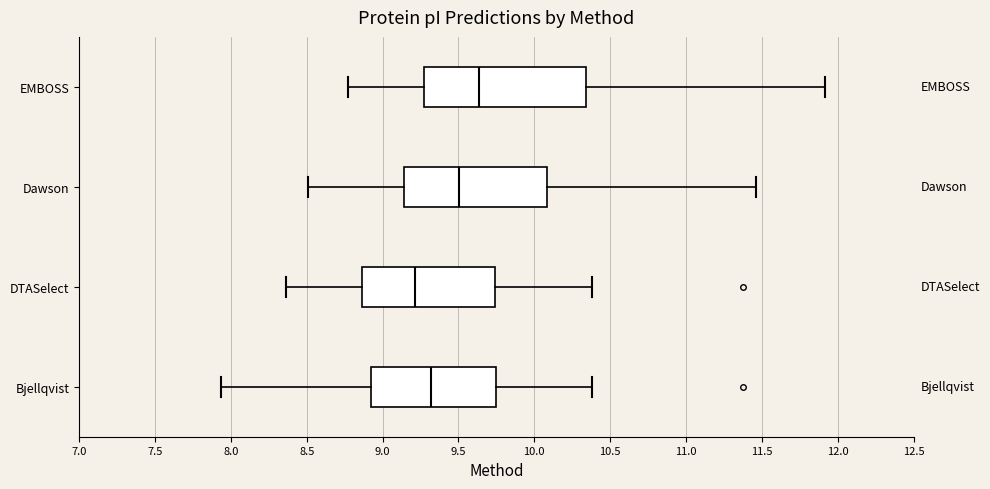

Reading bottom to top, read every box against the x-axis: the position of its median line, the range the box covers, and the ends of its whiskers. The values are not printed on the chart, so give them approximately, as read against the axis.

Bjellqvist: median 9.30, box 8.90 to 9.75, whiskers 7.95 to 10.40
DTASelect: median 9.20, box 8.85 to 9.75, whiskers 8.35 to 10.40
Dawson: median 9.50, box 9.15 to 10.10, whiskers 8.50 to 11.45
EMBOSS: median 9.65, box 9.25 to 10.35, whiskers 8.75 to 11.90